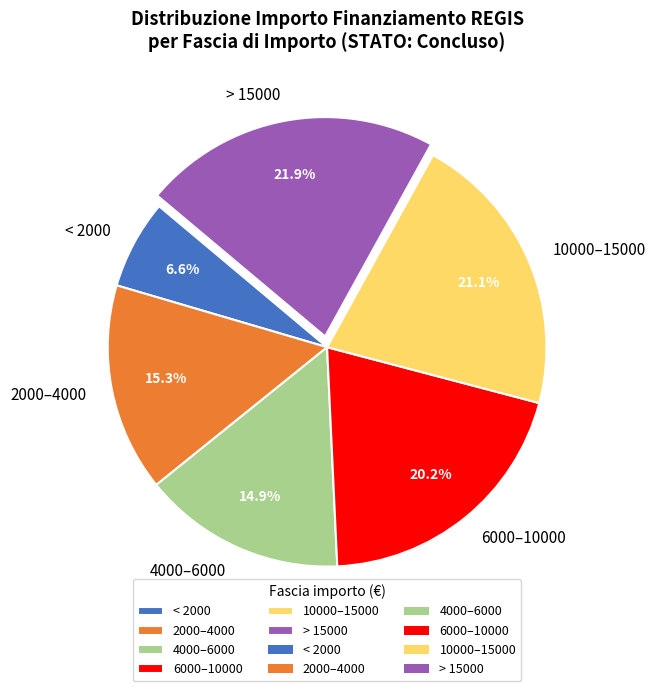

Combined, do 2000–4000 and 10000–15000 account for over 50%?

No